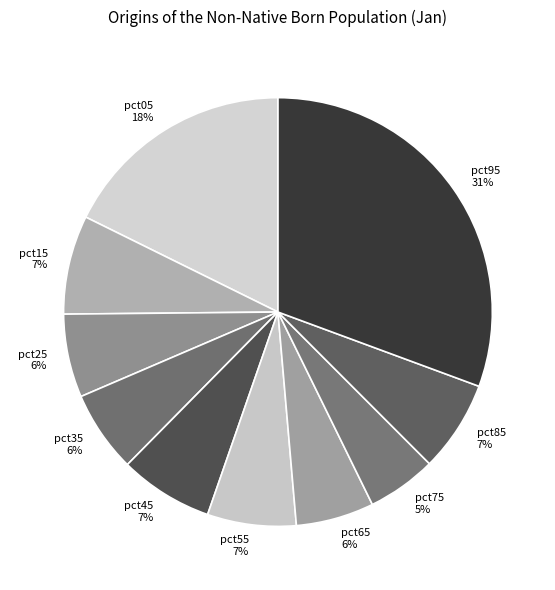

True or false: pct45 accounts for 7% of the total.

True